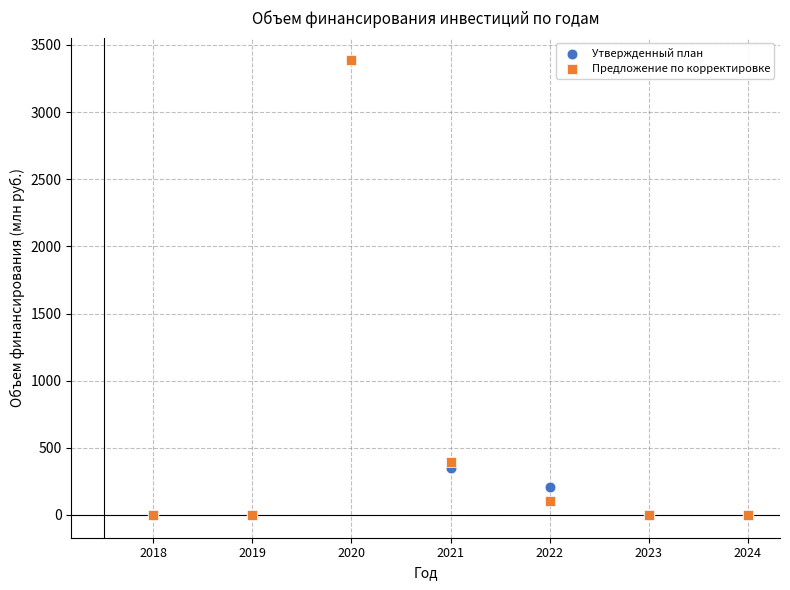

In the Утвержденный план series, what Y value is closest to 1692?

347.9